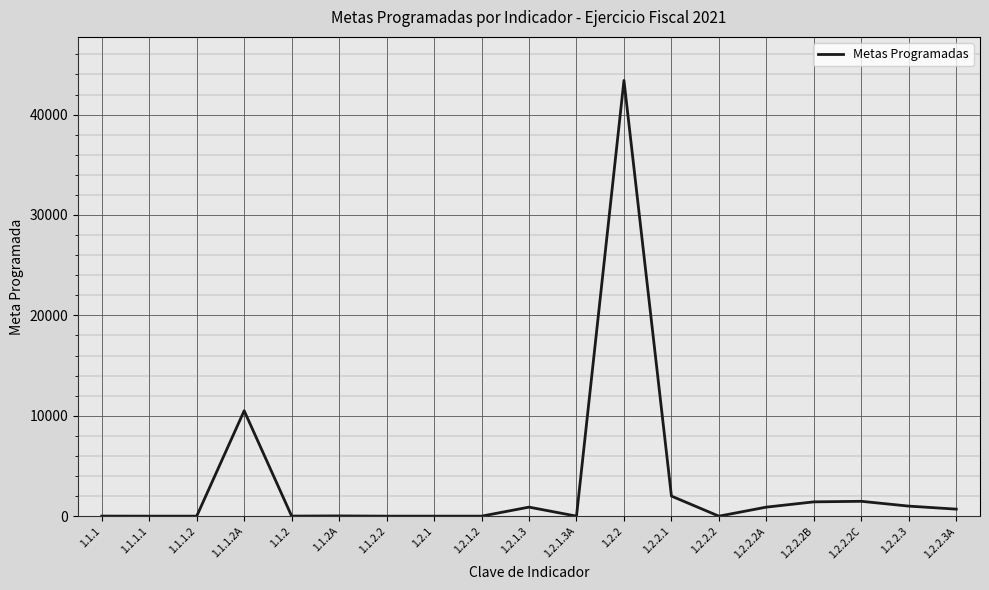

The value at 1.2.2 is 43400.0. True or false?

True